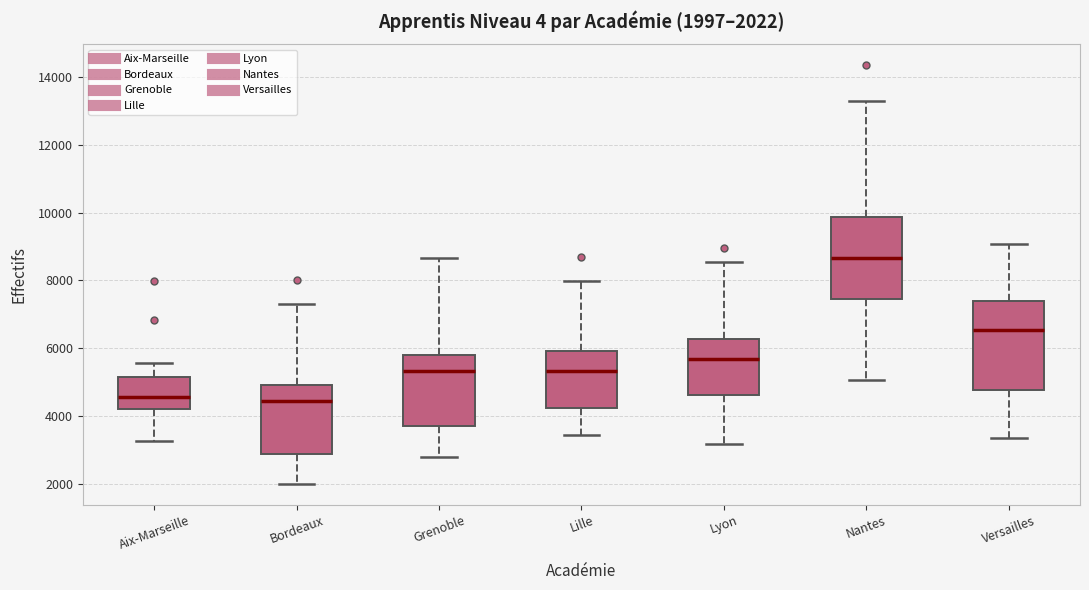

Which box is the tallest, from its lower edge to its upper edge?

Versailles